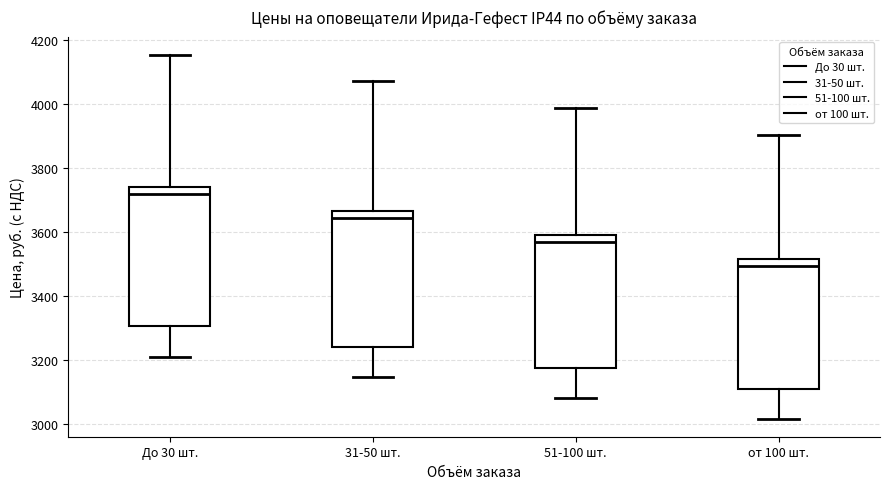

Reading left to right, transcribe this box plot: for each box, give where its median line is, the range the box spans, and where its two whiskers end, as read against the y-axis. The values are not printed on the chart, so give them approximately, as read against the axis.

До 30 шт.: median 3720, box 3300 to 3740, whiskers 3220 to 4160
31-50 шт.: median 3640, box 3240 to 3660, whiskers 3140 to 4080
51-100 шт.: median 3560, box 3180 to 3600, whiskers 3080 to 3980
от 100 шт.: median 3500, box 3100 to 3520, whiskers 3020 to 3900